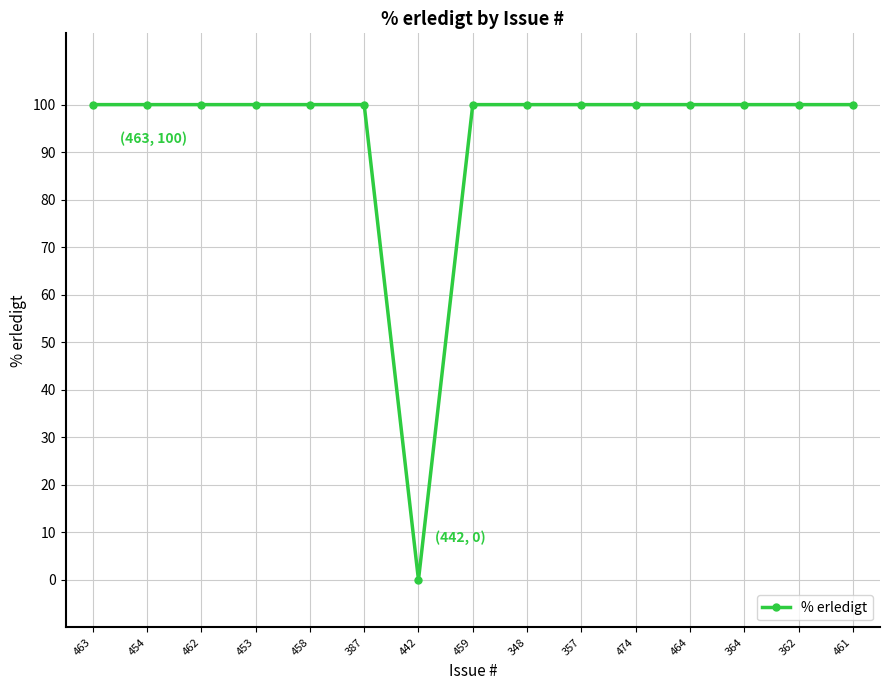

How many data points does each series have?

15